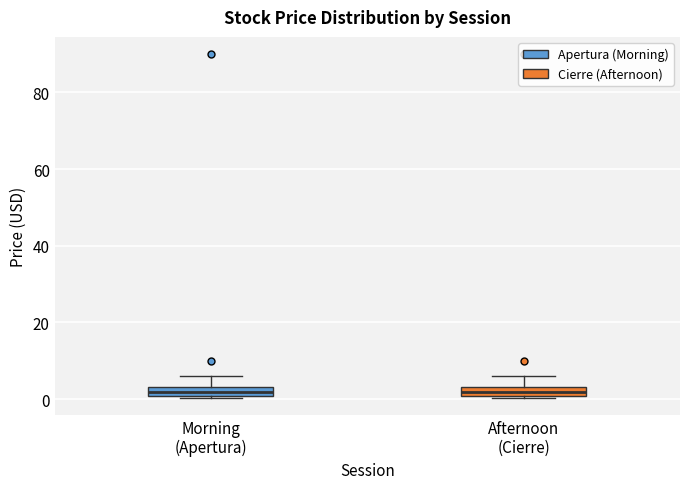

Where does the upper whisker of the box for Morning (Apertura) end on the y-axis? The values are not printed on the chart, so give them approximately, as read against the axis.

6